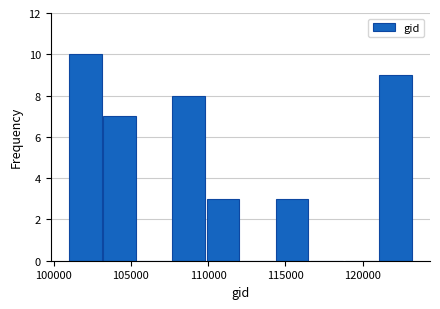

What is the height of the bar covering 101000 to 103000 on the x-axis? Neither the bar edges nor the heights are printed on the chart, so give them approximately, as read against the axes.

10